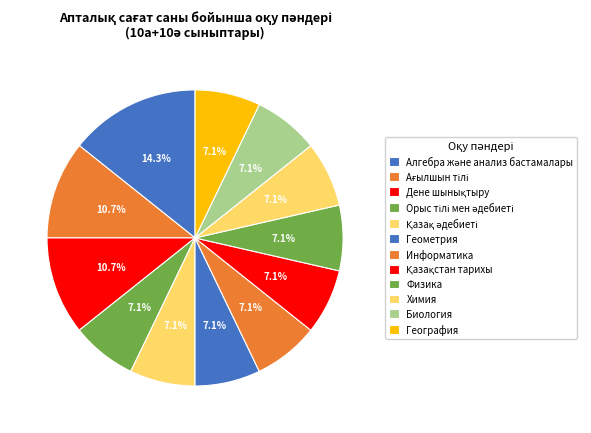

Is the sum of Ағылшын тілі and Физика greater than half?

No